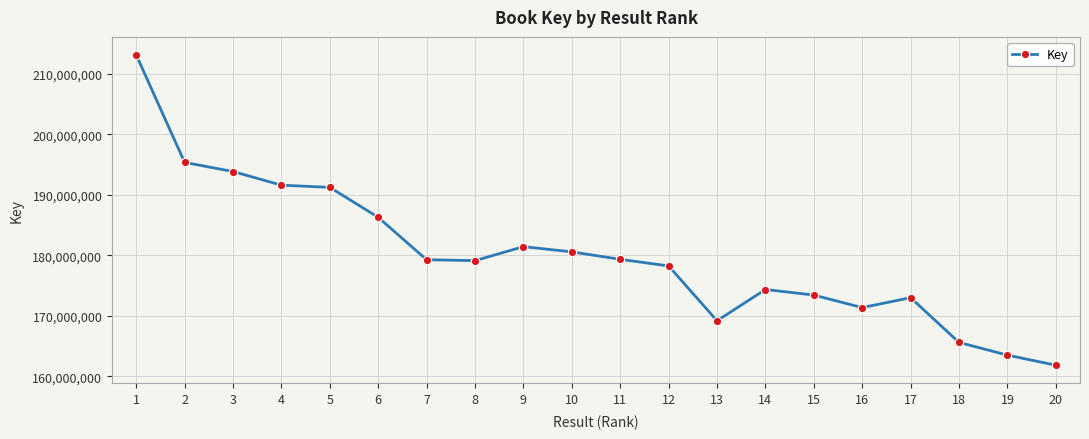

What is the value of the 5th point from the left?

191229089